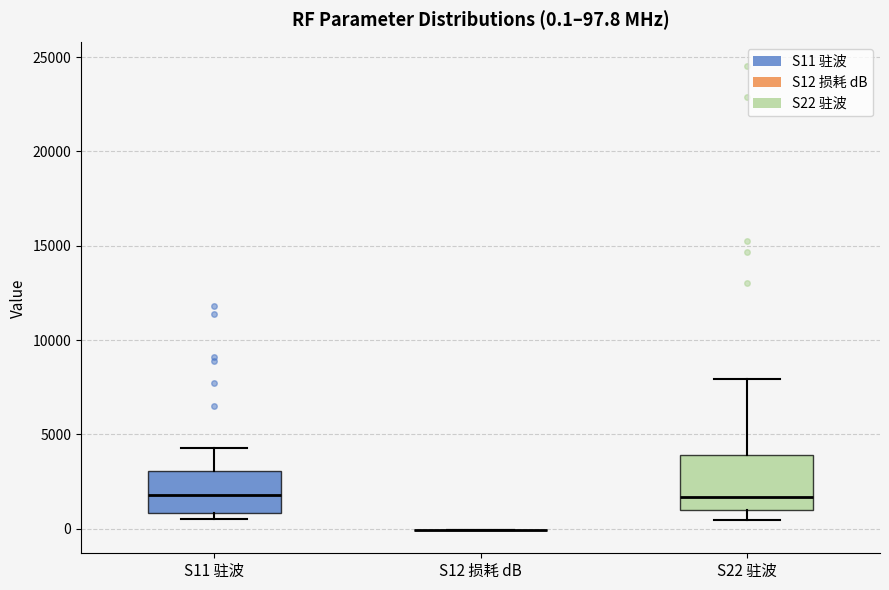

Which box is the tallest, from its lower edge to its upper edge?

S22 驻波